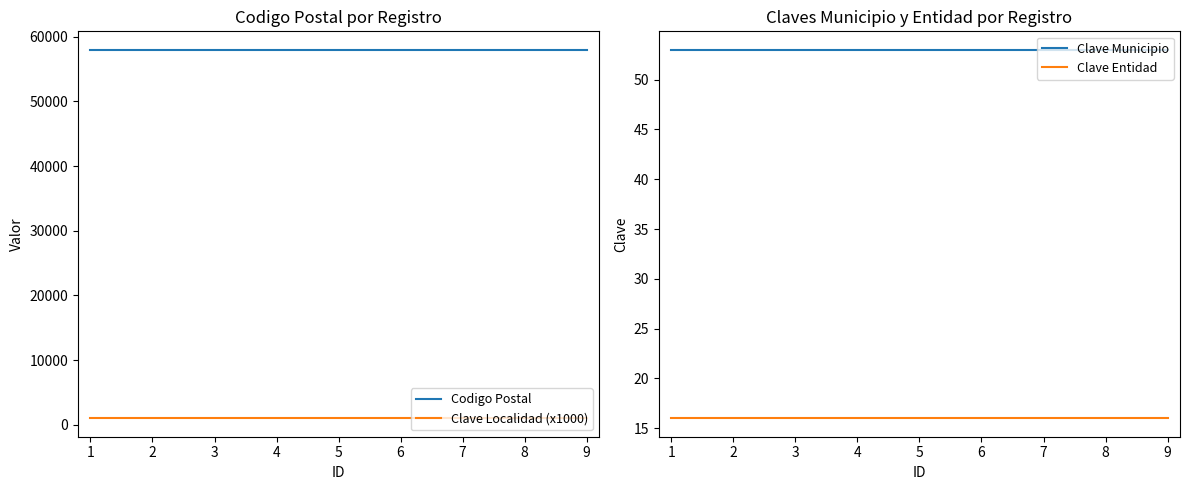

List the series in order of their peak value, lowest first.

Clave Entidad, Clave Municipio, Clave Localidad (x1000), Codigo Postal